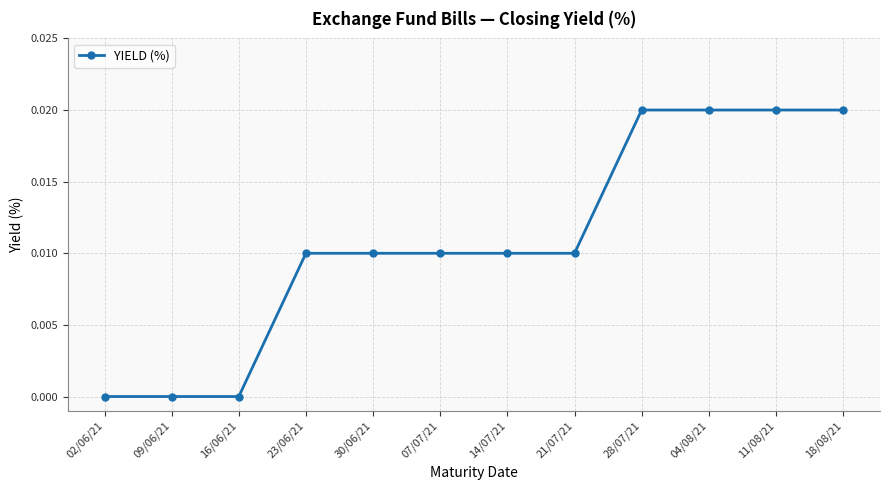

How many distinct data groups are displayed?

1